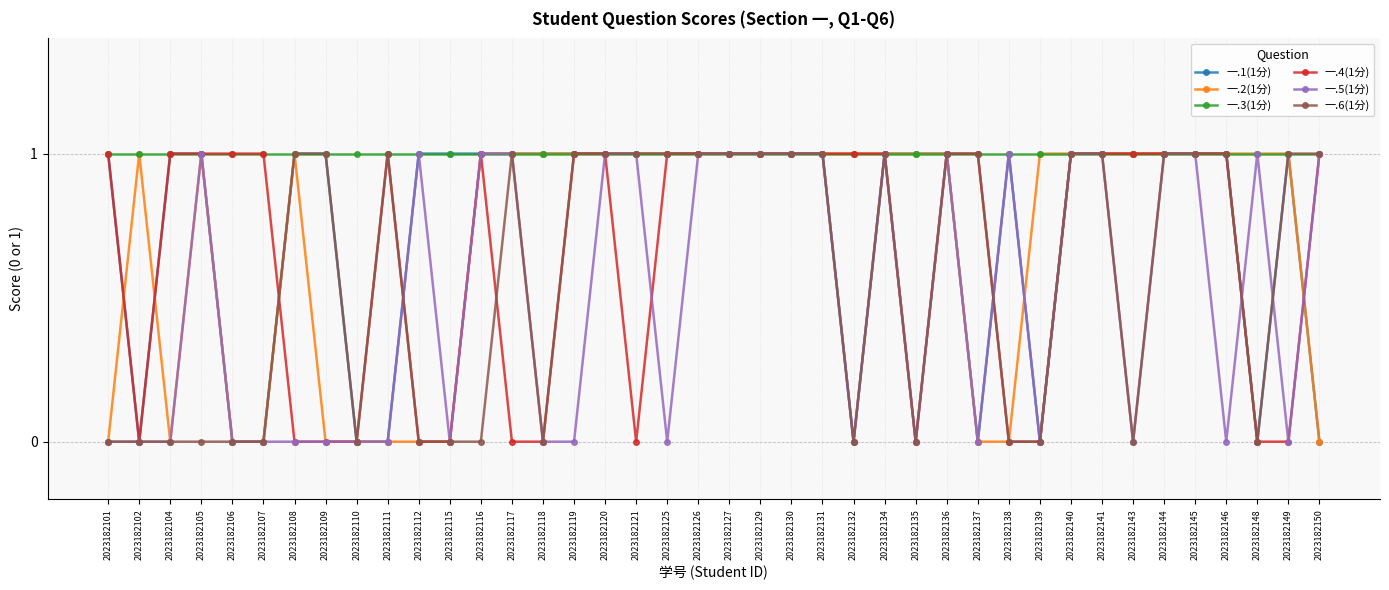

Which series has the largest total across all categories?

一.3(1分)